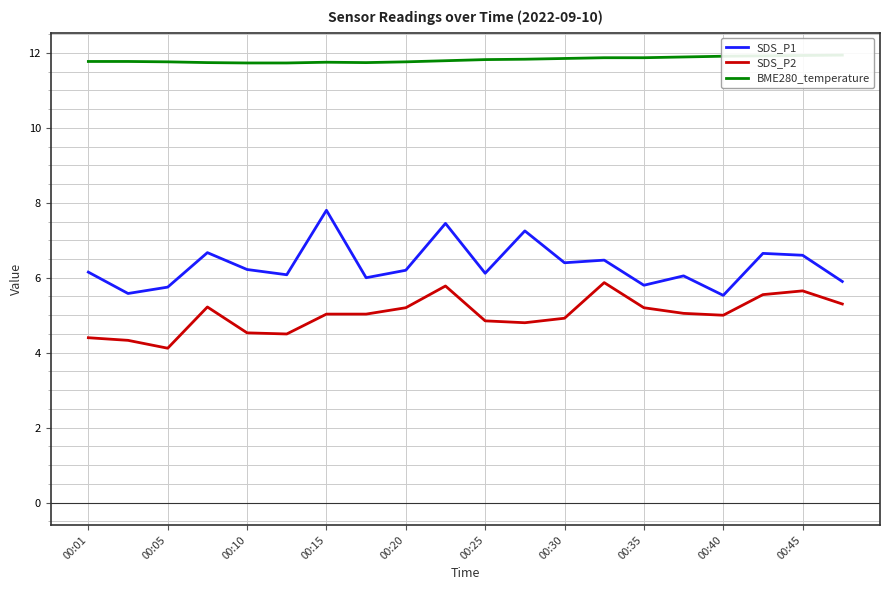

What is the value of the SDS_P2 point at the 10th from the left?

5.8